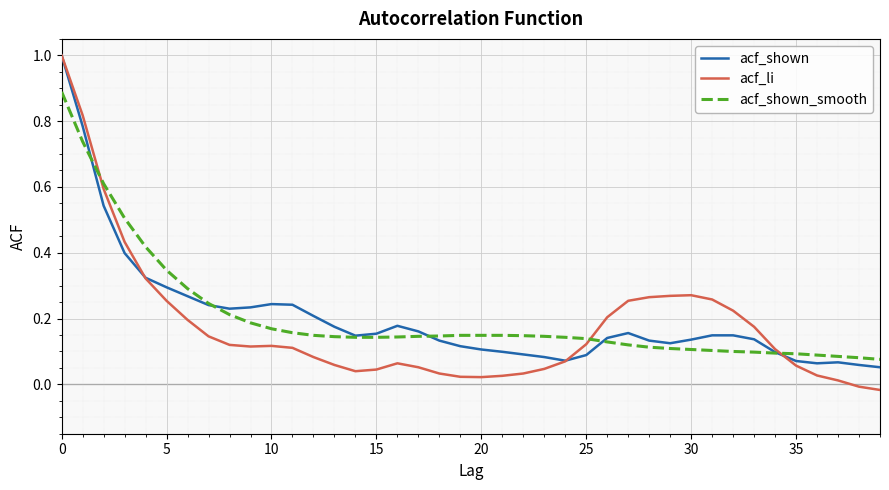

Which series has the widest spread of values?

acf_li